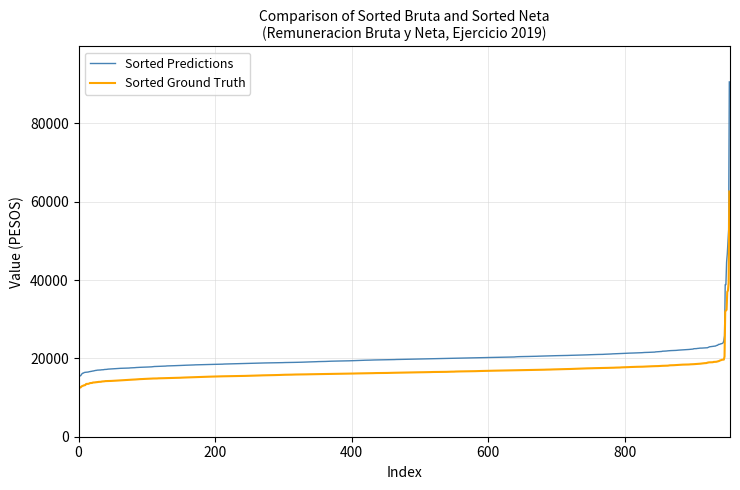

True or false: Sorted Predictions and Sorted Ground Truth intersect in this chart.

False